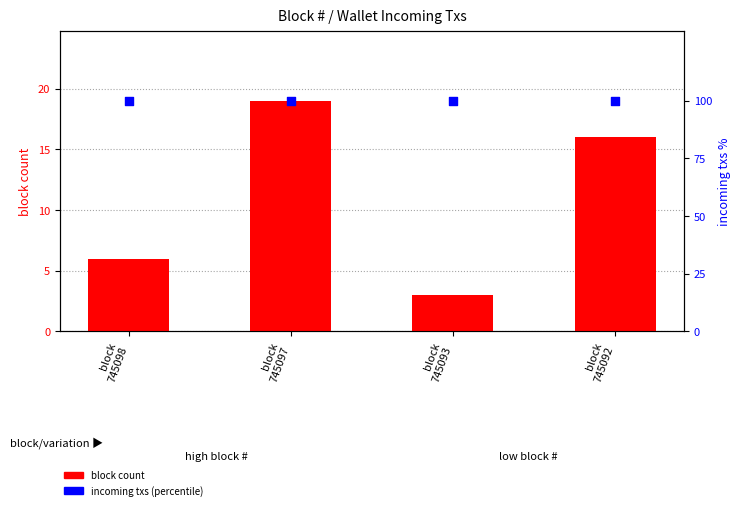

Is the value of incoming txs (percentile) at block
745093 greater than the value of block count at block
745092?

Yes